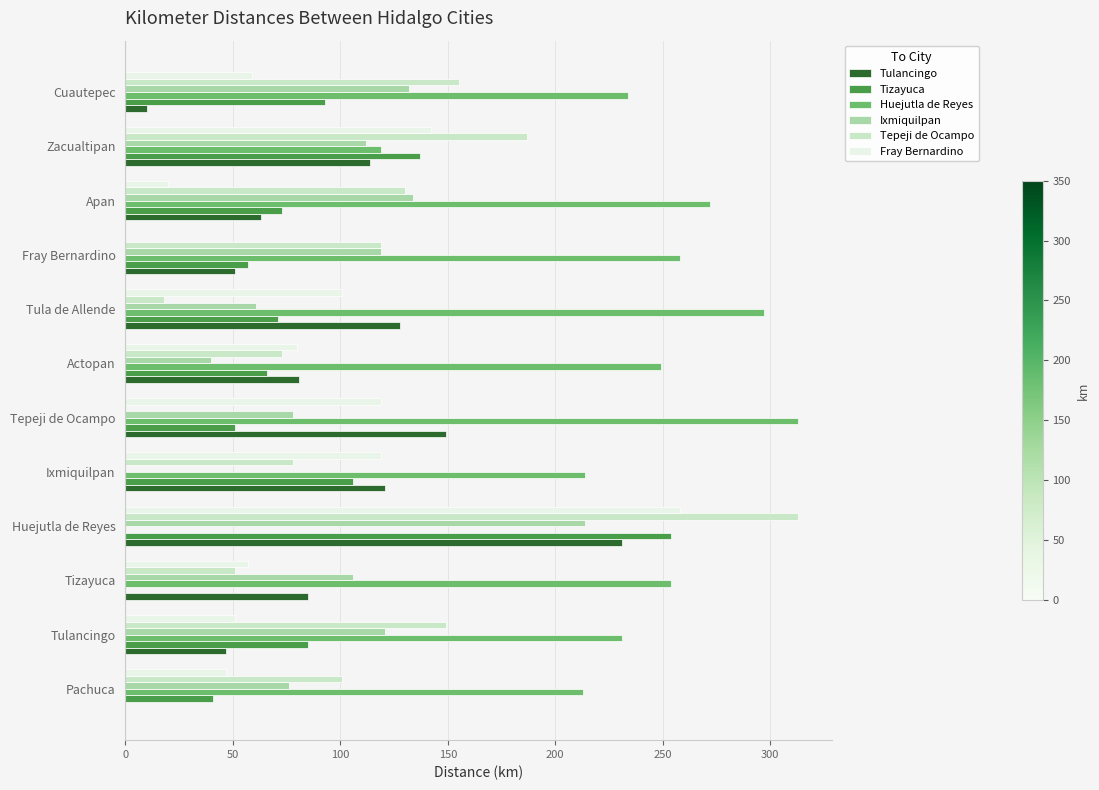

What is the greatest value displayed?

313